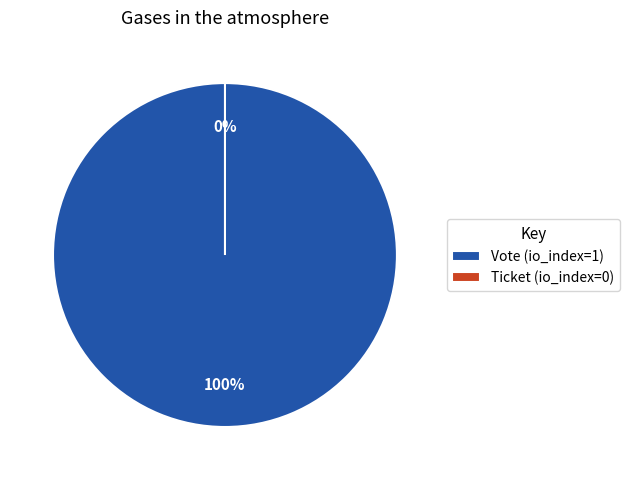

How many slices are in this pie chart?

2